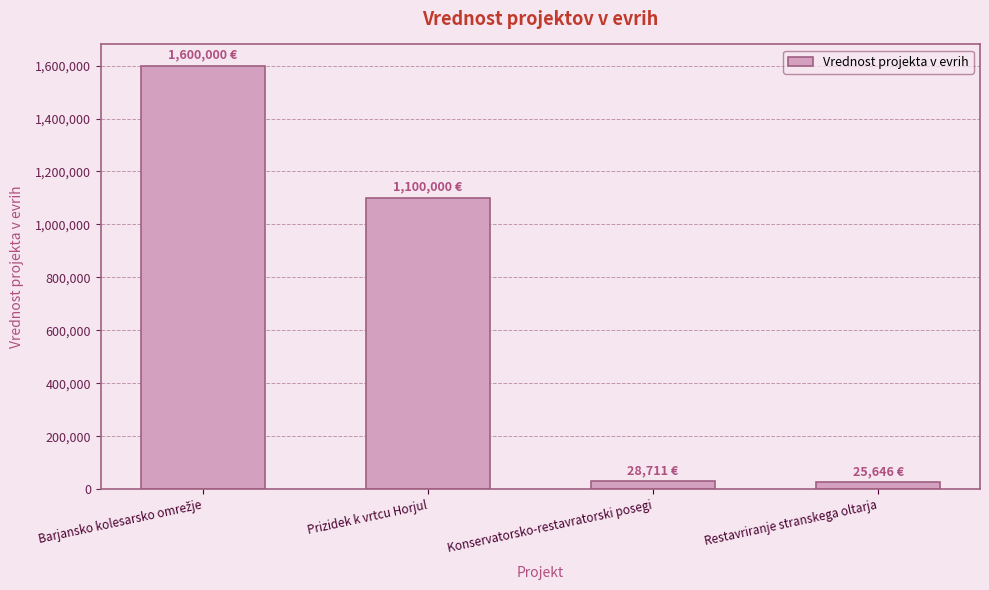

What is the greatest value displayed?

1600000